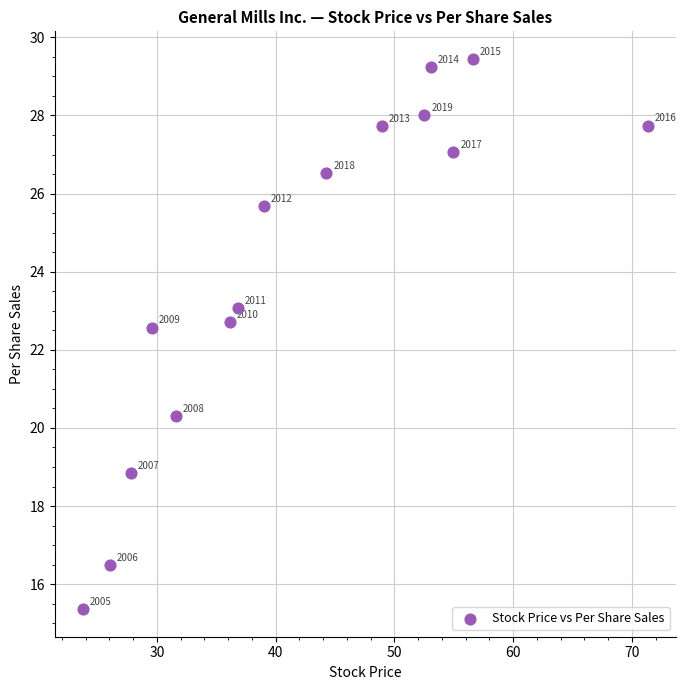

What Y value in the scatter plot is closest to 22?

22.6